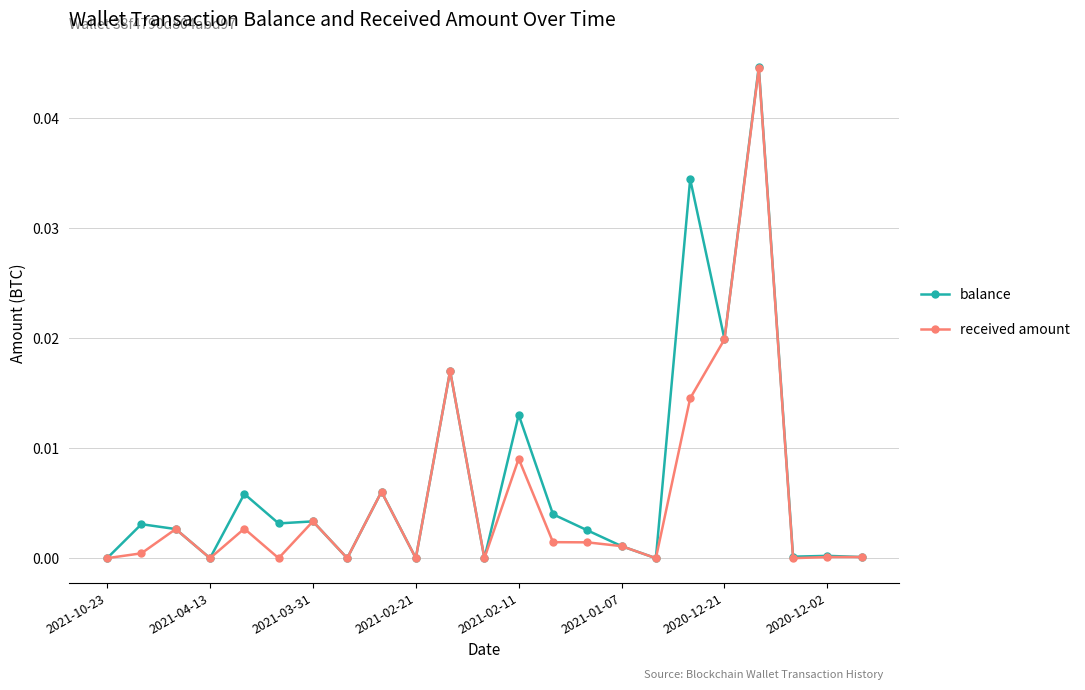

Which series has the widest spread of values?

balance